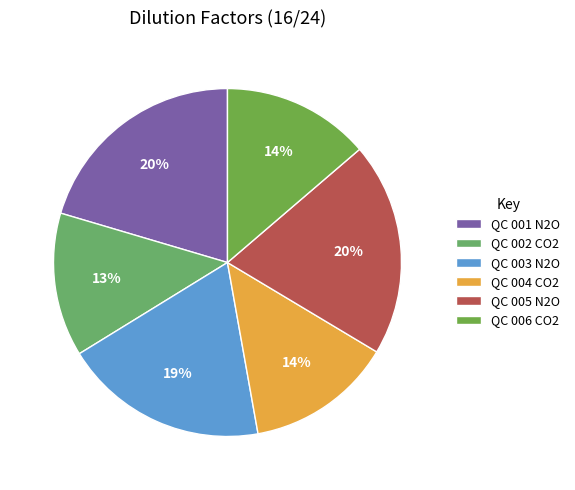

Between QC 004 CO2 and QC 005 N2O, which is larger?

QC 005 N2O